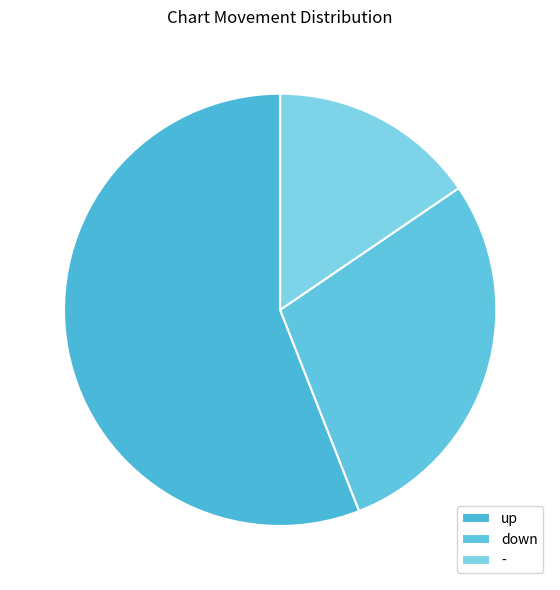

Which slice represents more than half of the pie?

up